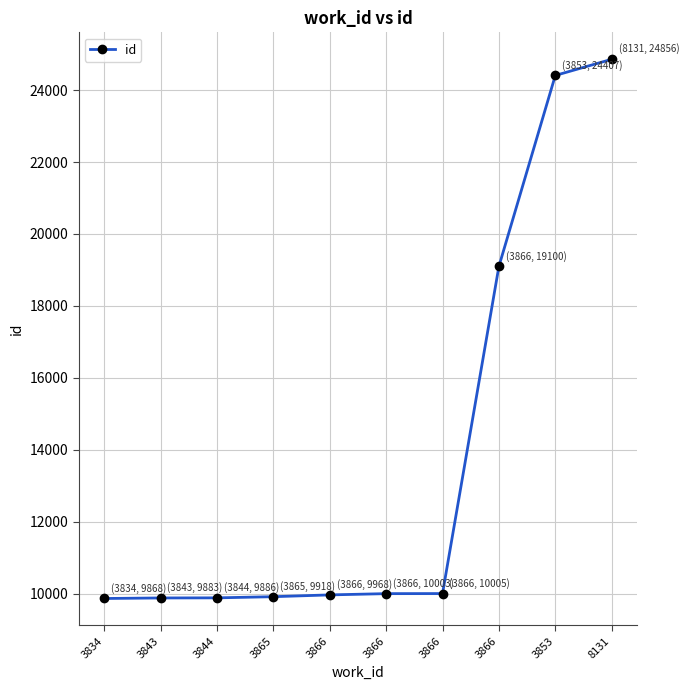

Is this an area chart (filled region under the line)?

No